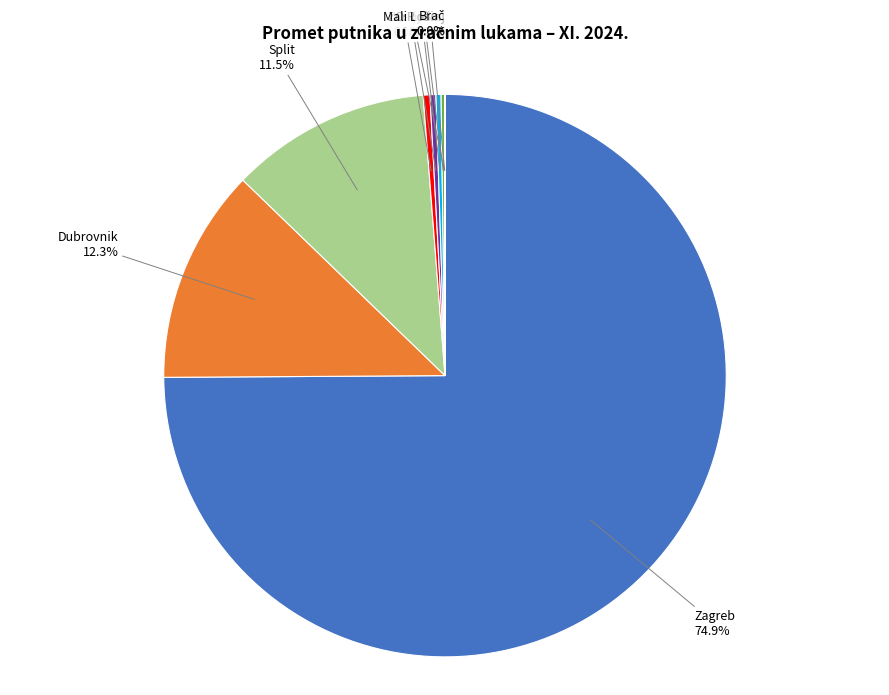

Does any single category account for the majority?

Yes